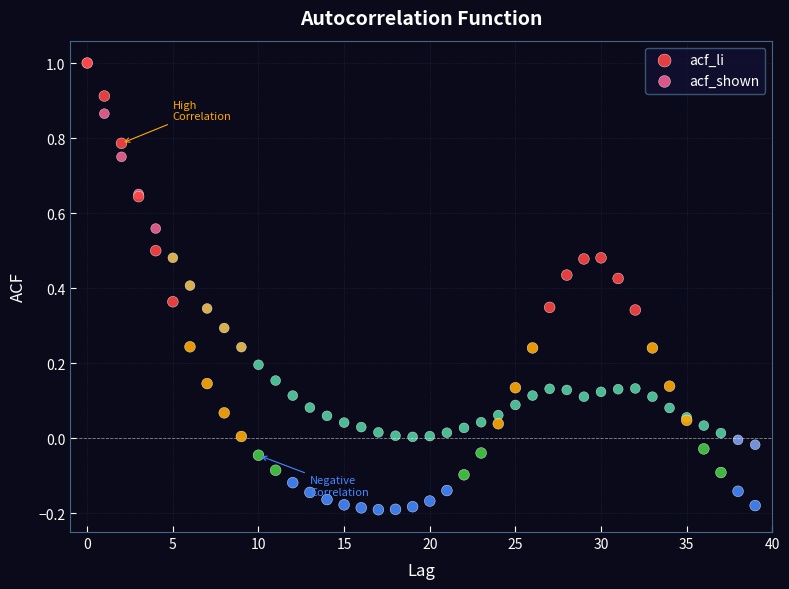

What are all the series names shown in the legend?

acf_li, acf_shown